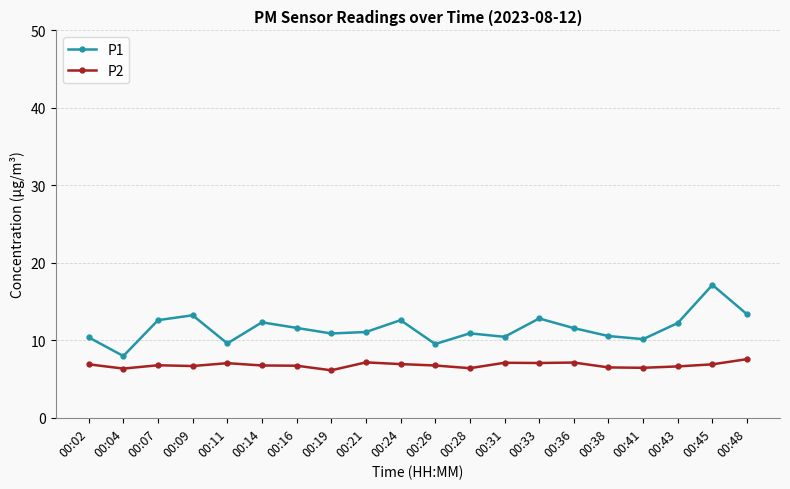

What is the difference between the highest and lowest values at 00:48?

5.8